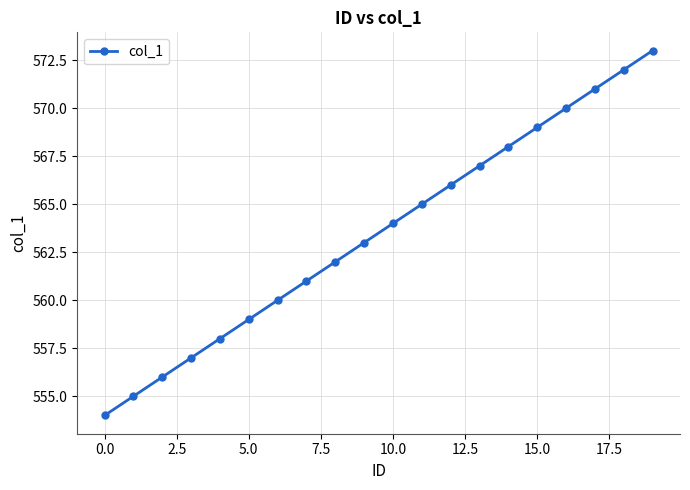

True or false: the data has more than 1 interior local peaks.

False